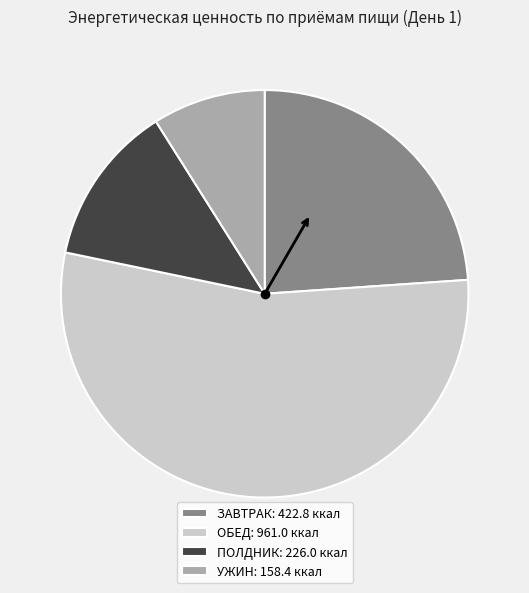

True or false: ОБЕД: 961.0 ккал accounts for 65% of the total.

False